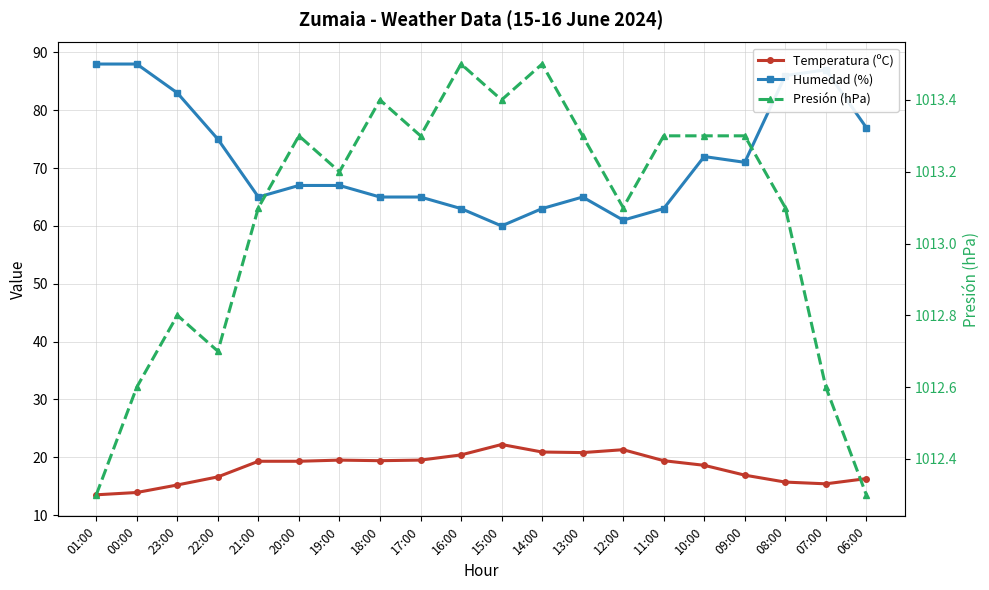

At which category is the sum across all series the highest?

07:00